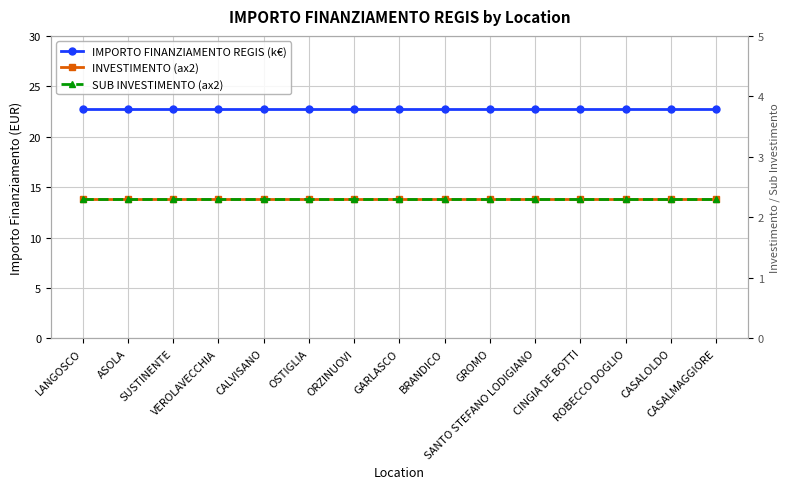

Reading left to right, extract all data points from this chart.

IMPORTO FINANZIAMENTO REGIS (k€): LANGOSCO=22.8	ASOLA=22.8	SUSTINENTE=22.8	VEROLAVECCHIA=22.8	CALVISANO=22.8	OSTIGLIA=22.8	ORZINUOVI=22.8	GARLASCO=22.8	BRANDICO=22.8	GROMO=22.8	SANTO STEFANO LODIGIANO=22.8	CINGIA DE BOTTI=22.8	ROBECCO DOGLIO=22.8	CASALOLDO=22.8	CASALMAGGIORE=22.8
INVESTIMENTO: LANGOSCO=2.3	ASOLA=2.3	SUSTINENTE=2.3	VEROLAVECCHIA=2.3	CALVISANO=2.3	OSTIGLIA=2.3	ORZINUOVI=2.3	GARLASCO=2.3	BRANDICO=2.3	GROMO=2.3	SANTO STEFANO LODIGIANO=2.3	CINGIA DE BOTTI=2.3	ROBECCO DOGLIO=2.3	CASALOLDO=2.3	CASALMAGGIORE=2.3
SUB INVESTIMENTO: LANGOSCO=2.3	ASOLA=2.3	SUSTINENTE=2.3	VEROLAVECCHIA=2.3	CALVISANO=2.3	OSTIGLIA=2.3	ORZINUOVI=2.3	GARLASCO=2.3	BRANDICO=2.3	GROMO=2.3	SANTO STEFANO LODIGIANO=2.3	CINGIA DE BOTTI=2.3	ROBECCO DOGLIO=2.3	CASALOLDO=2.3	CASALMAGGIORE=2.3
INVESTIMENTO (ax2): LANGOSCO=2.3	ASOLA=2.3	SUSTINENTE=2.3	VEROLAVECCHIA=2.3	CALVISANO=2.3	OSTIGLIA=2.3	ORZINUOVI=2.3	GARLASCO=2.3	BRANDICO=2.3	GROMO=2.3	SANTO STEFANO LODIGIANO=2.3	CINGIA DE BOTTI=2.3	ROBECCO DOGLIO=2.3	CASALOLDO=2.3	CASALMAGGIORE=2.3
SUB INVESTIMENTO (ax2): LANGOSCO=2.3	ASOLA=2.3	SUSTINENTE=2.3	VEROLAVECCHIA=2.3	CALVISANO=2.3	OSTIGLIA=2.3	ORZINUOVI=2.3	GARLASCO=2.3	BRANDICO=2.3	GROMO=2.3	SANTO STEFANO LODIGIANO=2.3	CINGIA DE BOTTI=2.3	ROBECCO DOGLIO=2.3	CASALOLDO=2.3	CASALMAGGIORE=2.3